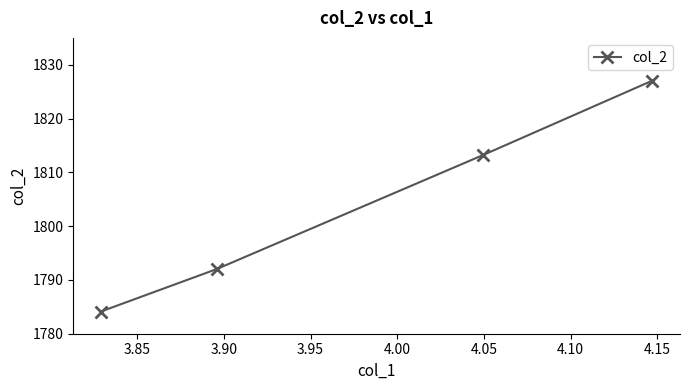

What is the sum of all values?

7216.4